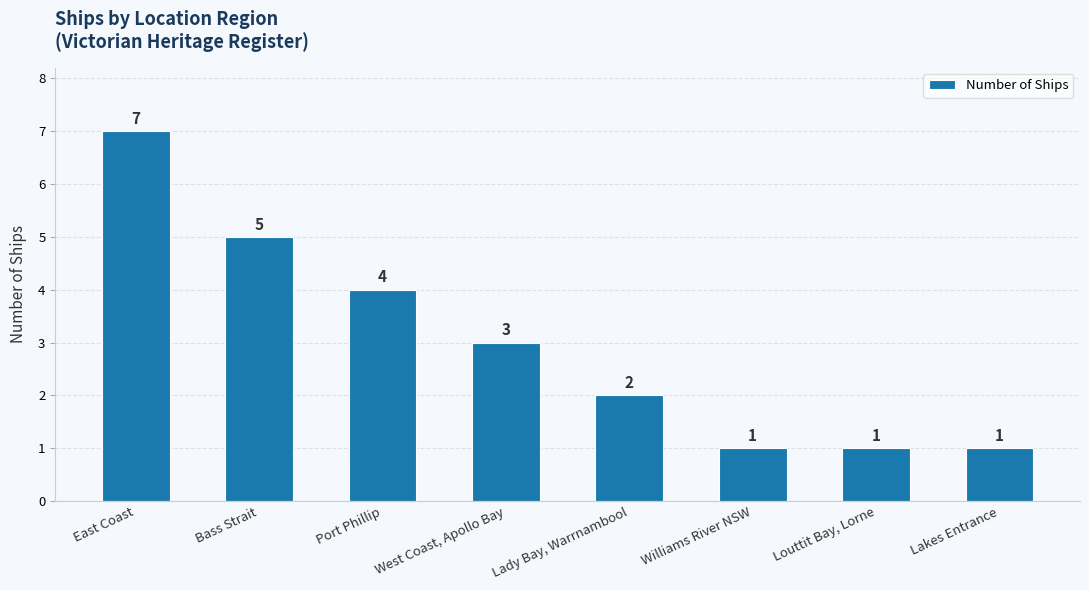

What is the maximum value shown in the chart?

7